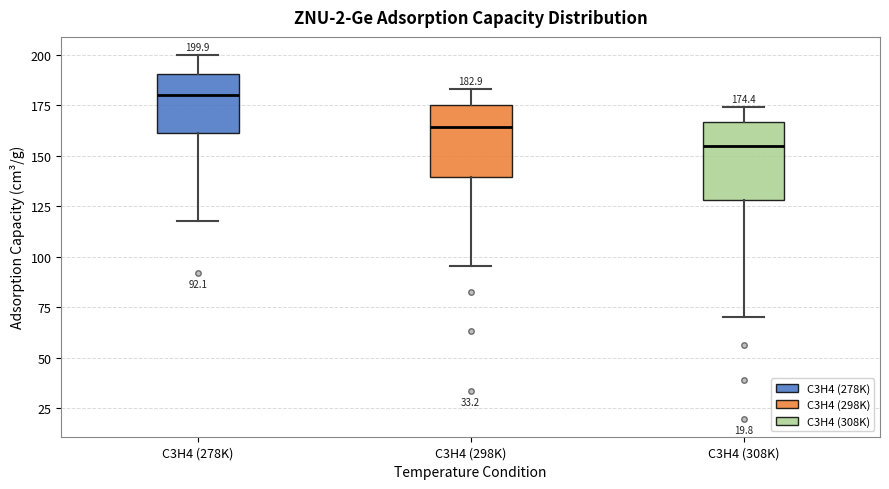

Which box has the highest median line?

C3H4 (278K)